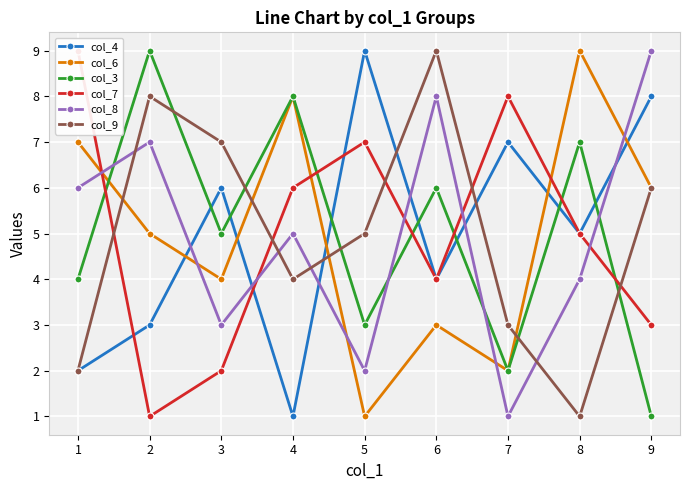

What is the difference between the maximum and minimum values in the col_9 series?

8